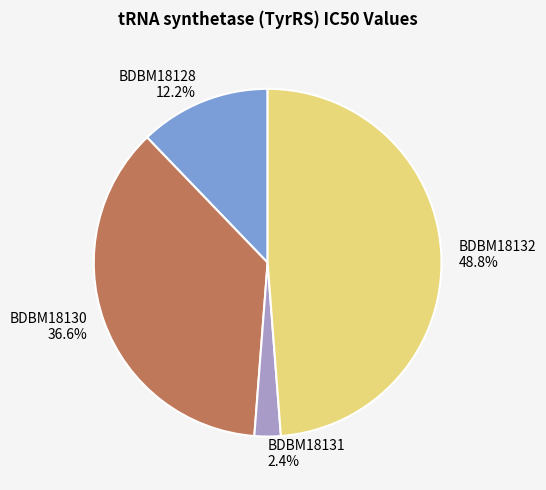

Combined, do BDBM18128 and BDBM18132 account for over 50%?

Yes